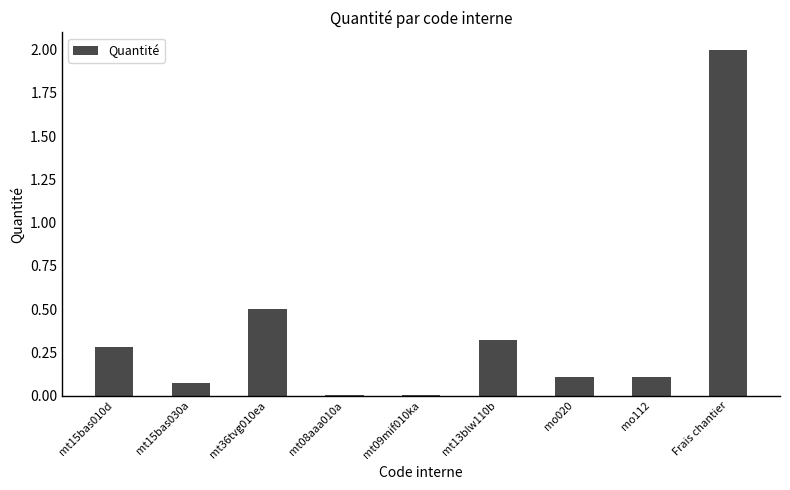

Which category has the highest value across all series?

Frais chantier